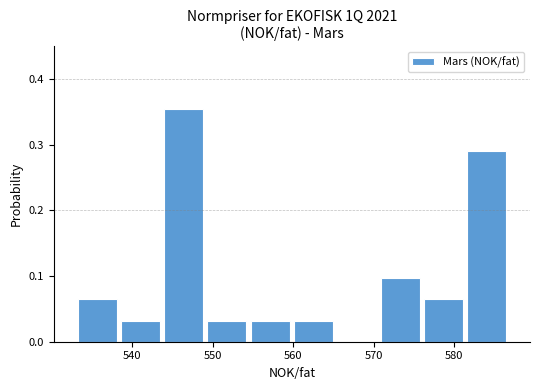

Reading left to right, list every bar in this chart as the range it spans on the x-axis followed by its height. Neither the bar edges nor the heights are printed on the chart, so give them approximately, as read against the axes.

533 to 538: 0.06
538 to 544: 0.03
544 to 549: 0.35
549 to 554: 0.03
554 to 560: 0.03
560 to 565: 0.03
565 to 571: 0
571 to 576: 0.10
576 to 581: 0.06
581 to 587: 0.29